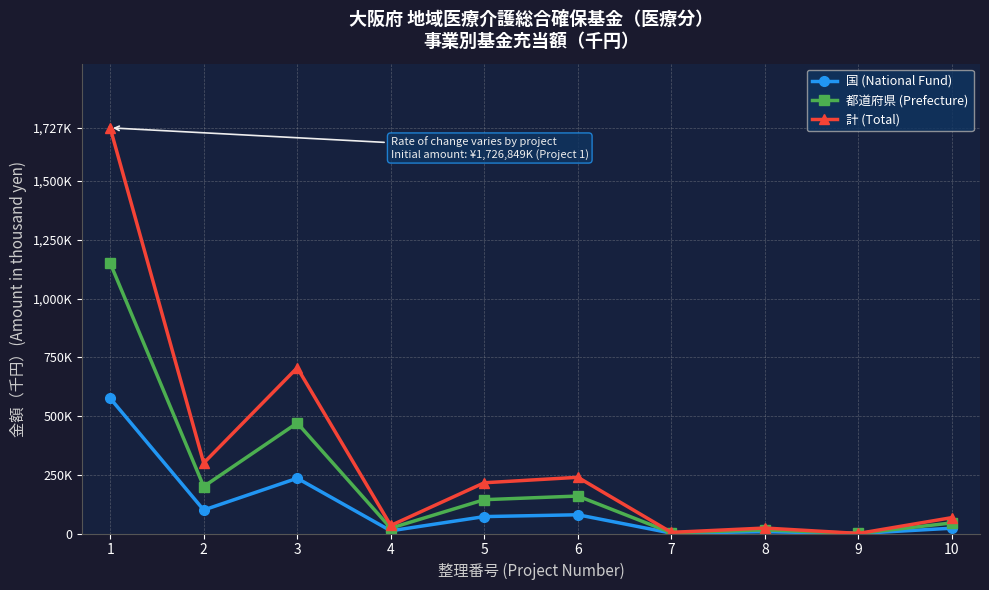

How many interior local valleys does the 国 (National Fund) series have?

4